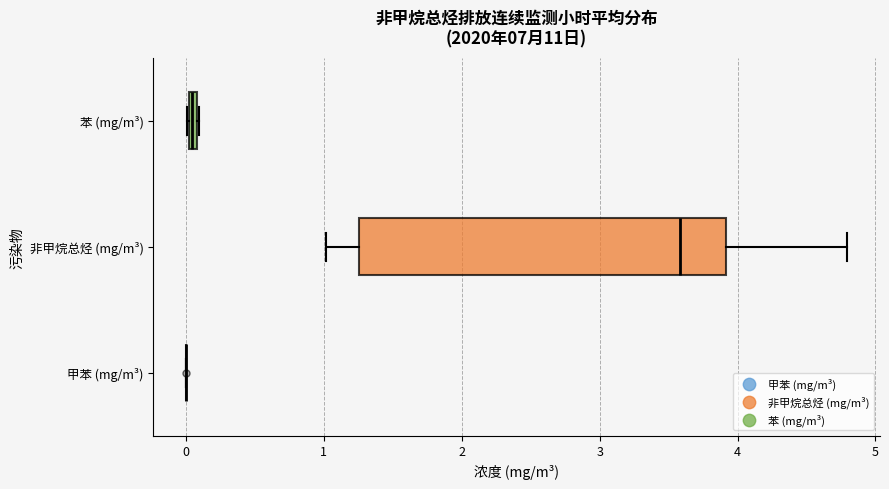

Comparing the boxes themselves (not the whiskers), which one is the widest?

非甲烷总烃 (mg/m³)